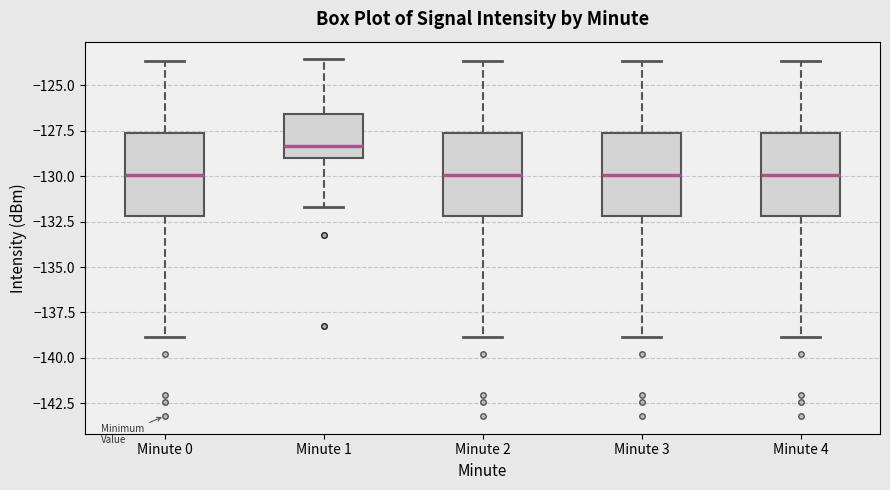

Reading left to right, transcribe this box plot: for each box, give where its median line is, the range the box spans, and where its two whiskers end, as read against the y-axis. The values are not printed on the chart, so give them approximately, as read against the axis.

Minute 0: median -130.0, box -132.0 to -127.5, whiskers -139.0 to -123.5
Minute 1: median -128.5, box -129.0 to -126.5, whiskers -131.5 to -123.5
Minute 2: median -130.0, box -132.0 to -127.5, whiskers -139.0 to -123.5
Minute 3: median -130.0, box -132.0 to -127.5, whiskers -139.0 to -123.5
Minute 4: median -130.0, box -132.0 to -127.5, whiskers -139.0 to -123.5